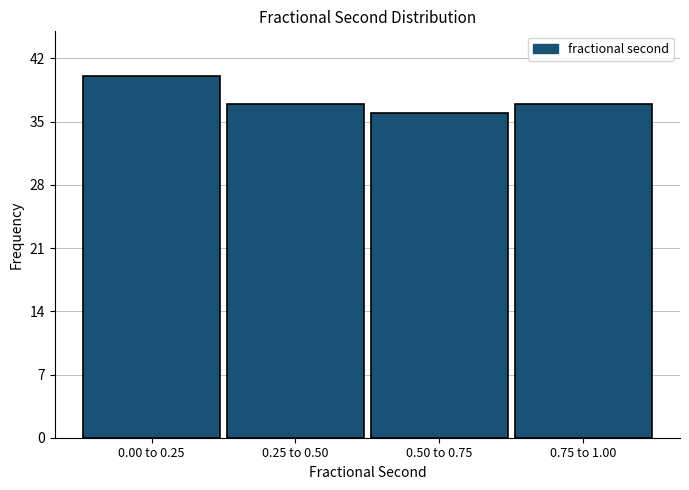

Reading left to right, extract all data points from this chart.

0.00 to 0.25=40	0.25 to 0.50=37	0.50 to 0.75=36	0.75 to 1.00=37